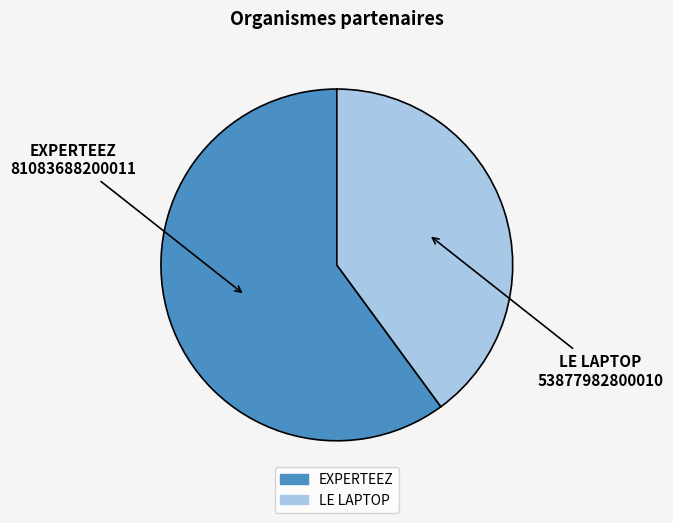

Which category has the smallest portion of the pie?

LE LAPTOP